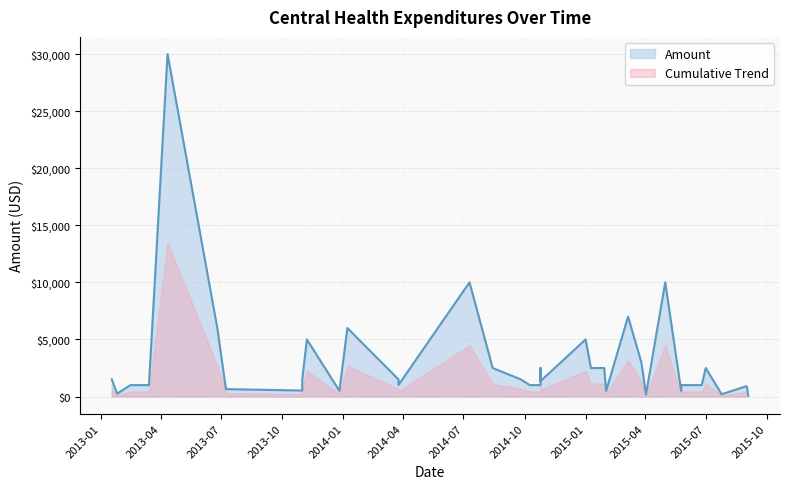

At which category does the data reach its first local valley?

2013-01-25